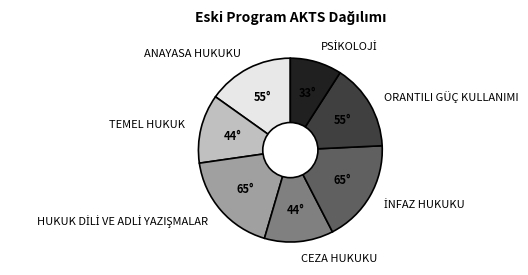

Is the sum of ANAYASA HUKUKU and ORANTILI GÜÇ KULLANIMI greater than half?

No